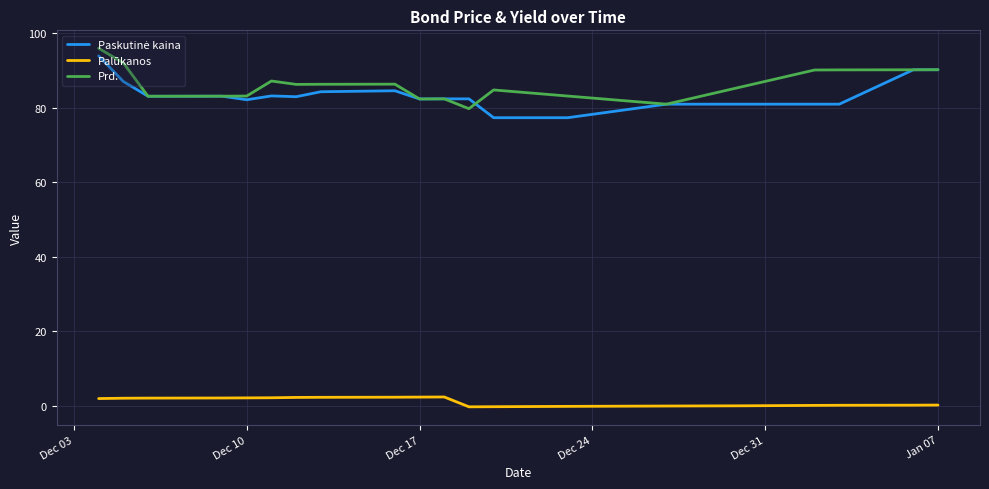

What is the spread (max minus min) of values at 2024-12-10?

81.0